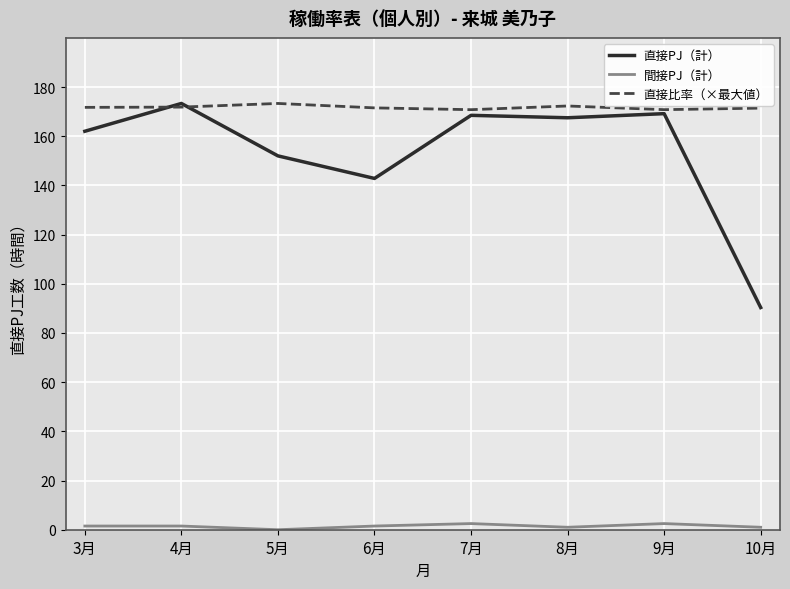

How many lines are shown in the chart?

3